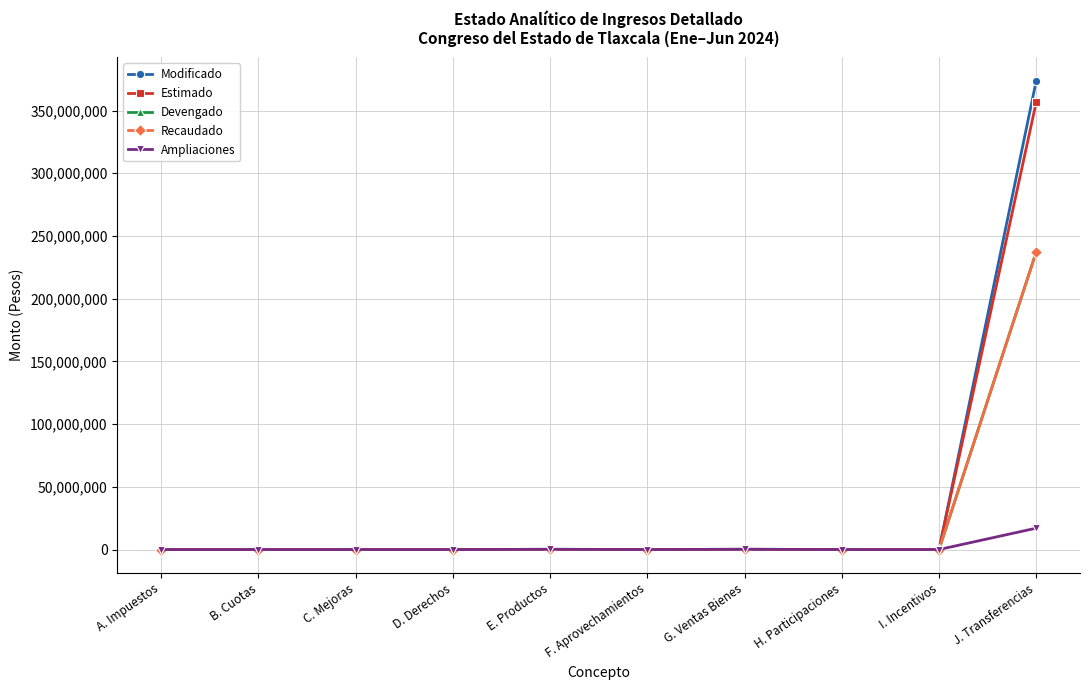

Does the chart have visible grid lines?

Yes